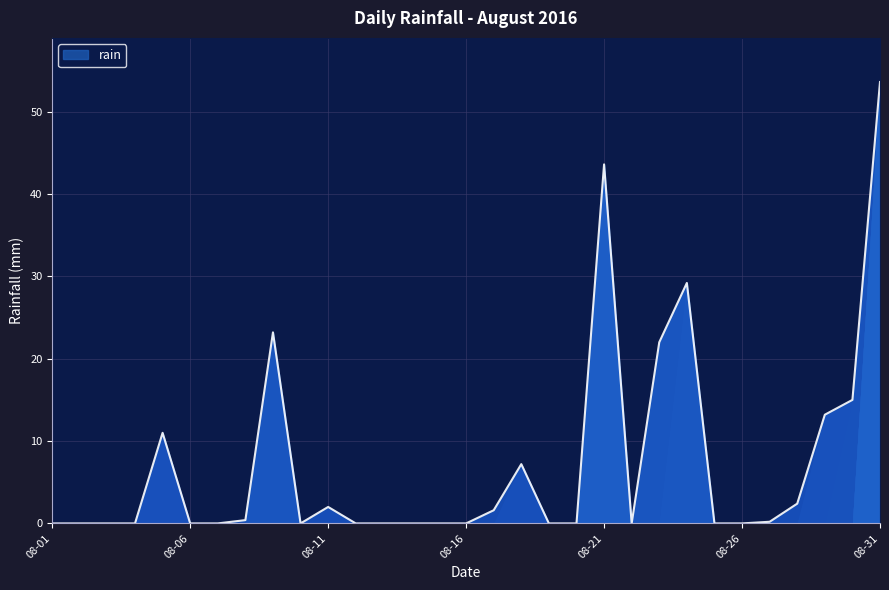

What is the greatest value displayed?

53.6